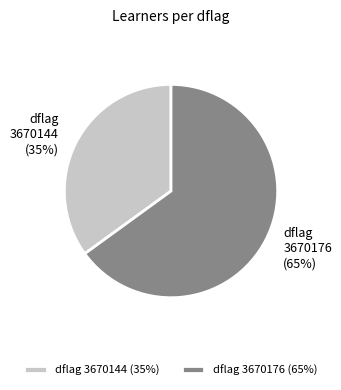

Is it true that dflag 3670144 is 35% of the pie?

True